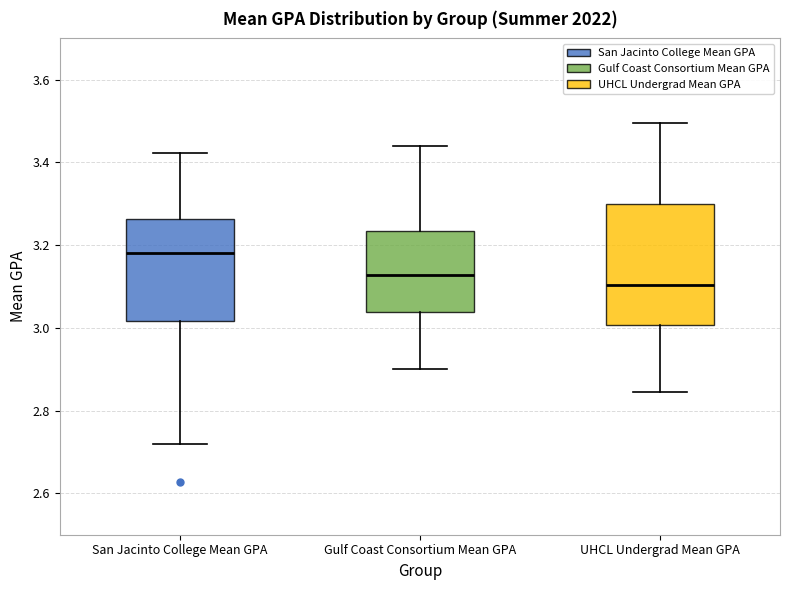

Comparing the boxes themselves (not the whiskers), which one is the tallest?

UHCL Undergrad Mean GPA